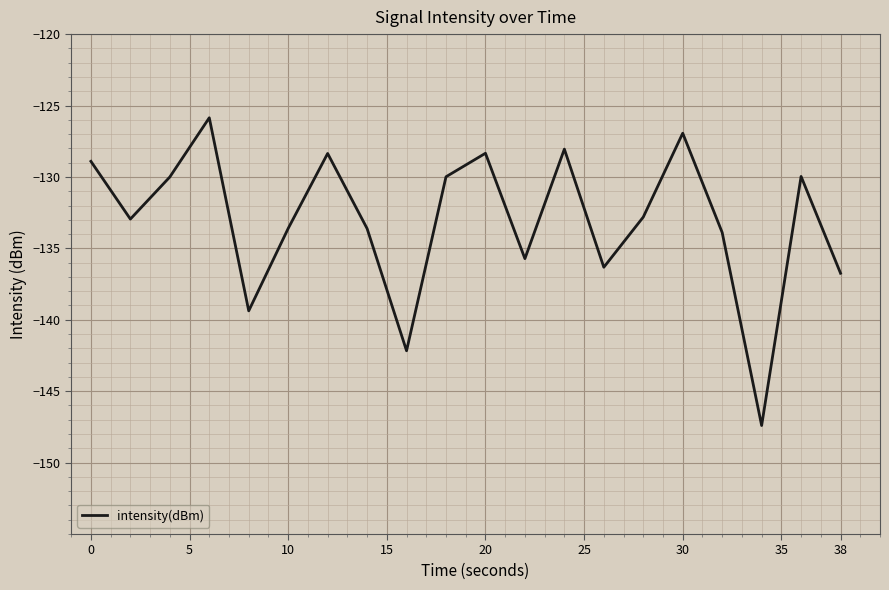

What is the smallest value displayed?

-147.4